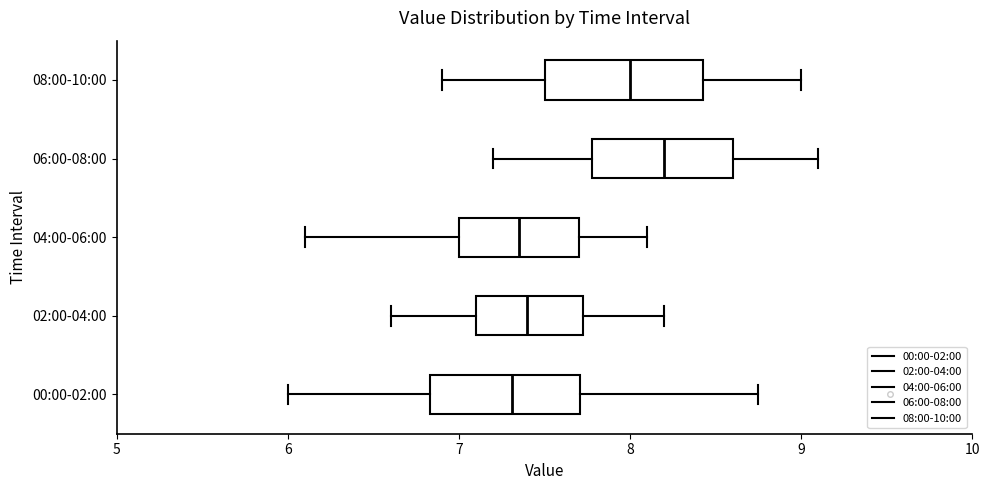

Reading bottom to top, transcribe this box plot: for each box, give where its median line is, the range the box spans, and where its two whiskers end, as read against the x-axis. The values are not printed on the chart, so give them approximately, as read against the axis.

00:00-02:00: median 7.3, box 6.8 to 7.7, whiskers 6.0 to 8.8
02:00-04:00: median 7.4, box 7.1 to 7.7, whiskers 6.6 to 8.2
04:00-06:00: median 7.4, box 7.0 to 7.7, whiskers 6.1 to 8.1
06:00-08:00: median 8.2, box 7.8 to 8.6, whiskers 7.2 to 9.1
08:00-10:00: median 8.0, box 7.5 to 8.4, whiskers 6.9 to 9.0